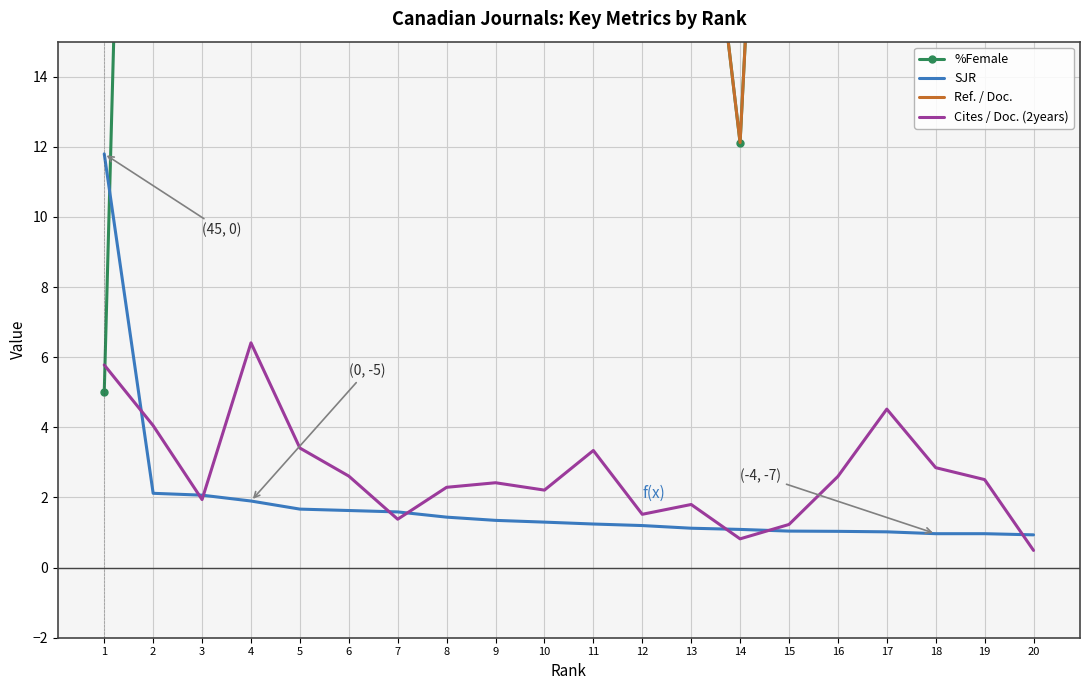

Which label corresponds to the smallest value in the chart?

20